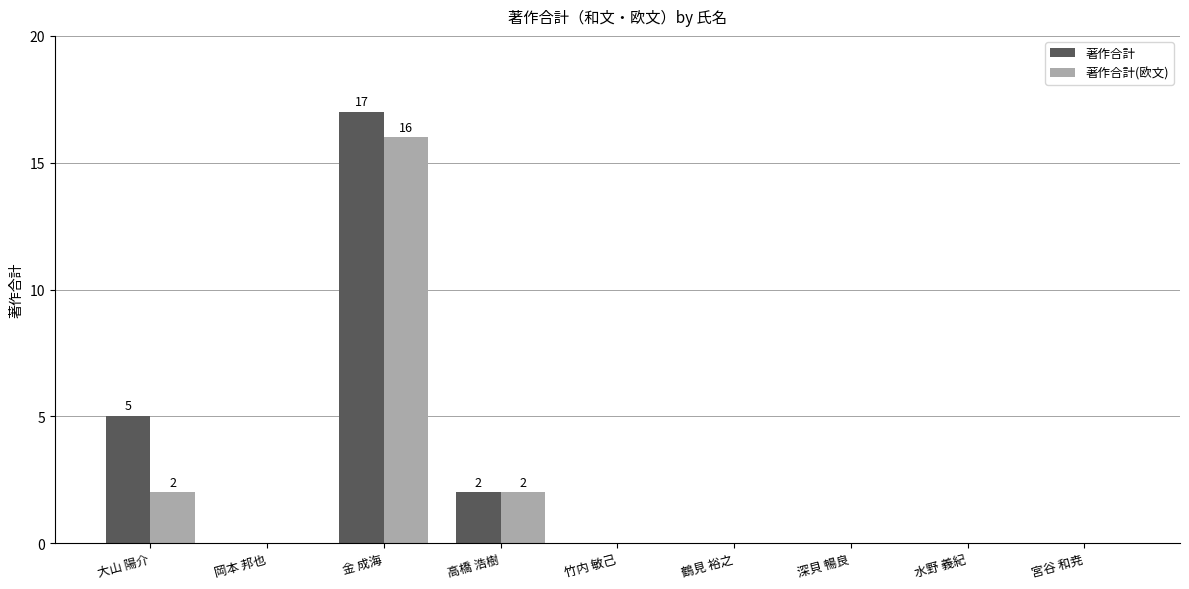

Reading left to right, transcribe all the data shown in this chart.

著作合計: 大山 陽介=5	岡本 邦也=0	金 成海=17	高橋 浩樹=2	竹内 敏己=0	鶴見 裕之=0	深貝 暢良=0	水野 義紀=0	宮谷 和尭=0
著作合計(欧文): 大山 陽介=2	岡本 邦也=0	金 成海=16	高橋 浩樹=2	竹内 敏己=0	鶴見 裕之=0	深貝 暢良=0	水野 義紀=0	宮谷 和尭=0